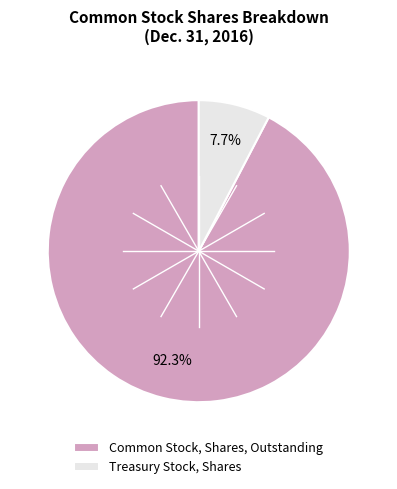

What is the smallest slice in the pie chart?

Treasury Stock, Shares